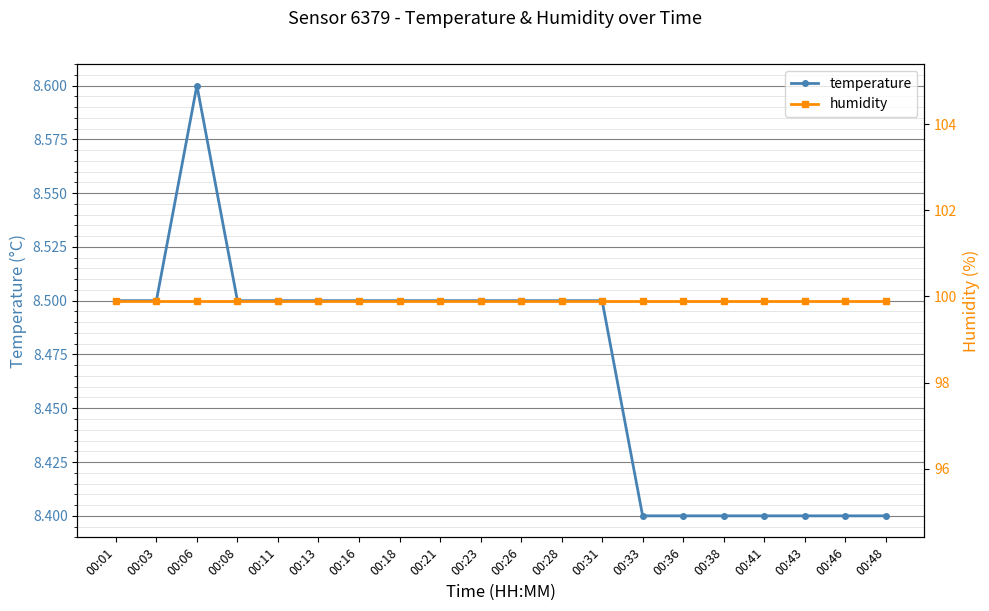

What are all the series names shown in the legend?

temperature, humidity